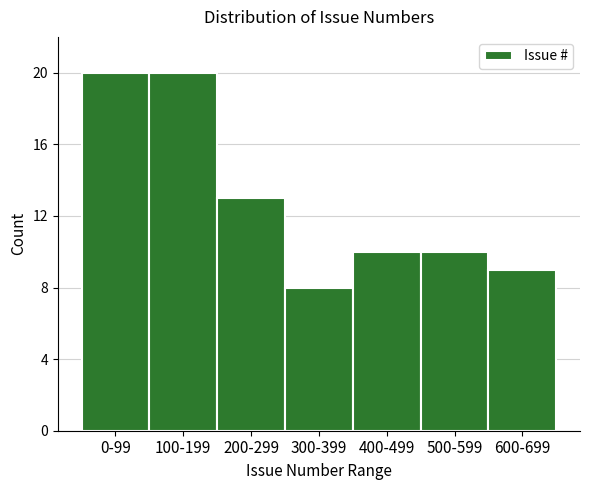

Reading right to left, extract all data points from this chart.

600-699=9	500-599=10	400-499=10	300-399=8	200-299=13	100-199=20	0-99=20